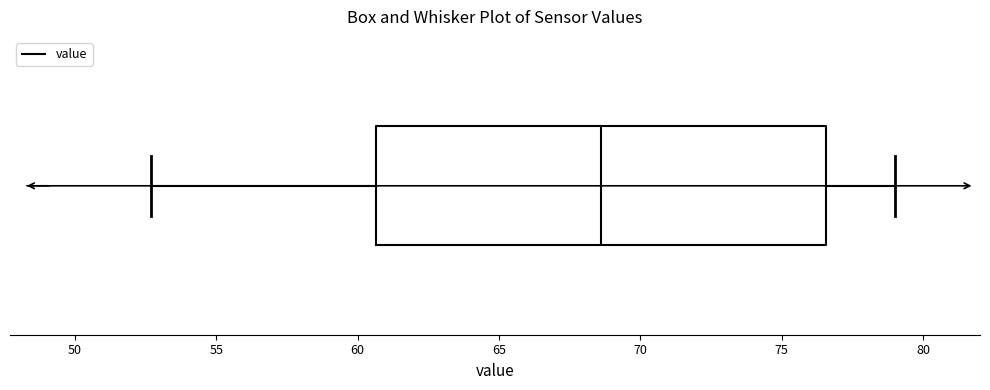

Read this box plot against the x-axis: the position of the median line, the range covered by the box, and the ends of both whiskers. The values are not printed on the chart, so give them approximately, as read against the axis.

median 68.5, box 60.5 to 76.5, whiskers 52.5 to 79.0